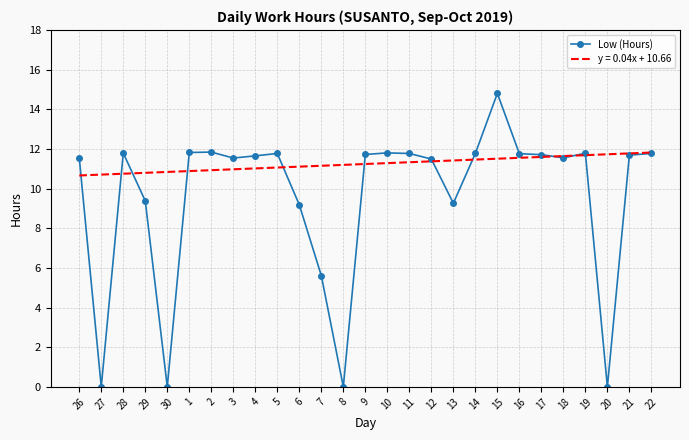

What is the label of the 4th point from the left?

29